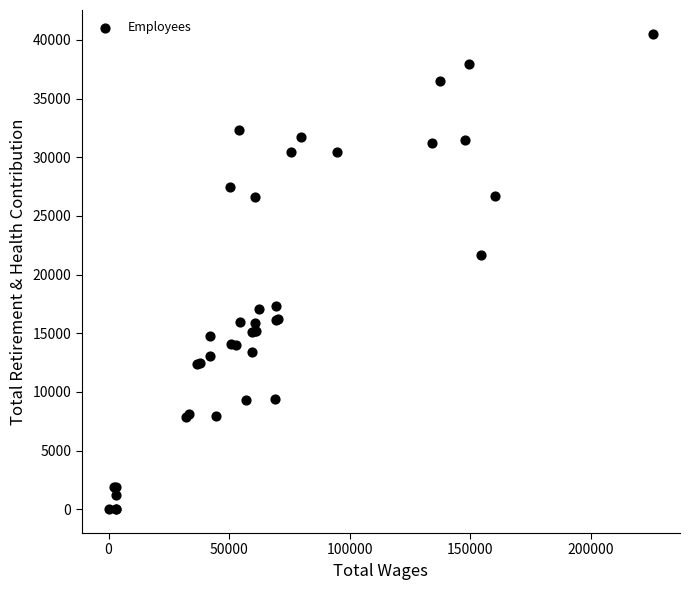

What Y value in the scatter plot is closest to 20263?

21690.7